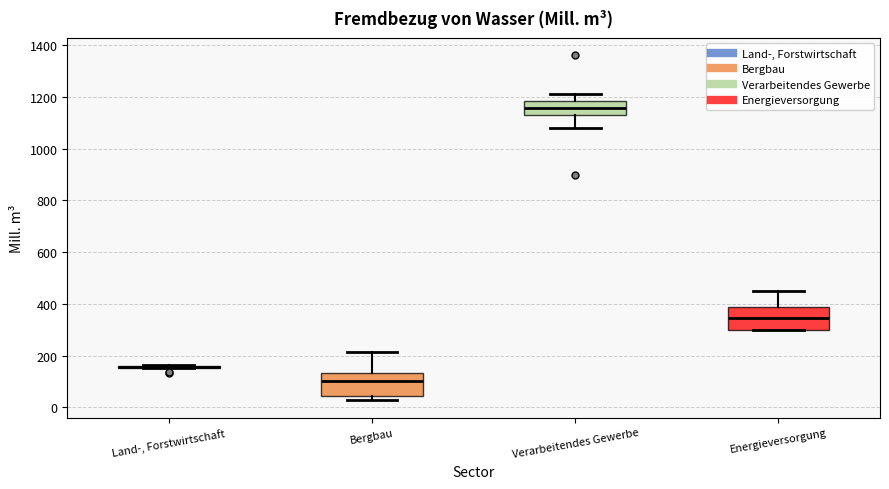

Reading left to right, transcribe this box plot: for each box, give where its median line is, the range the box spans, and where its two whiskers end, as read against the y-axis. The values are not printed on the chart, so give them approximately, as read against the axis.

Land-, Forstwirtschaft: box collapsed to a line at 160, whiskers 160 to 160
Bergbau: median 100, box 40 to 140, whiskers 20 to 220
Verarbeitendes Gewerbe: median 1160, box 1120 to 1180, whiskers 1080 to 1200
Energieversorgung: median 340, box 300 to 380, whiskers 300 to 440